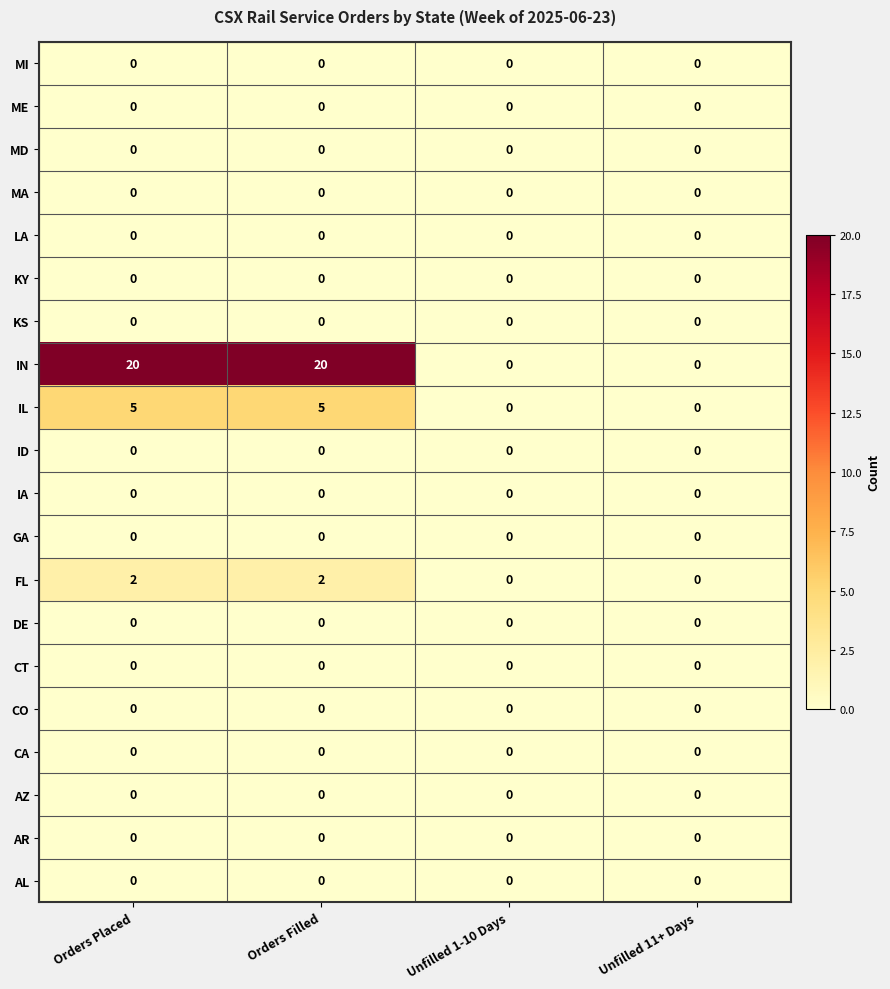

What is the sum of all IN values?

40